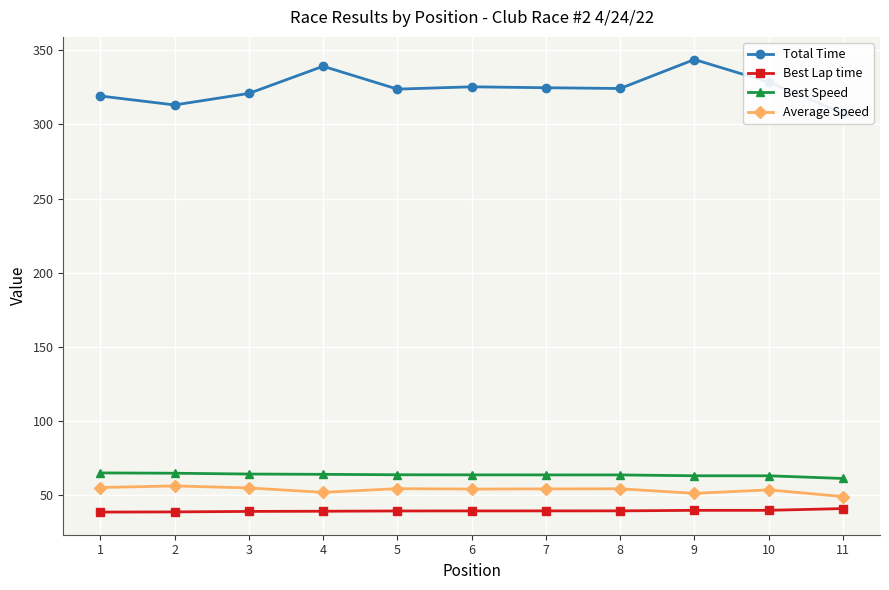

True or false: Best Lap time and Average Speed intersect in this chart.

False